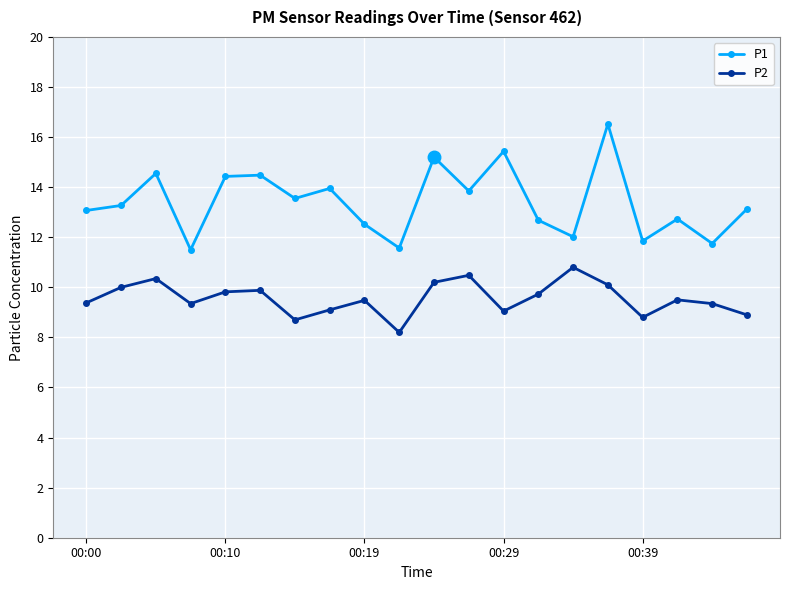

What is the greatest value displayed?

16.5